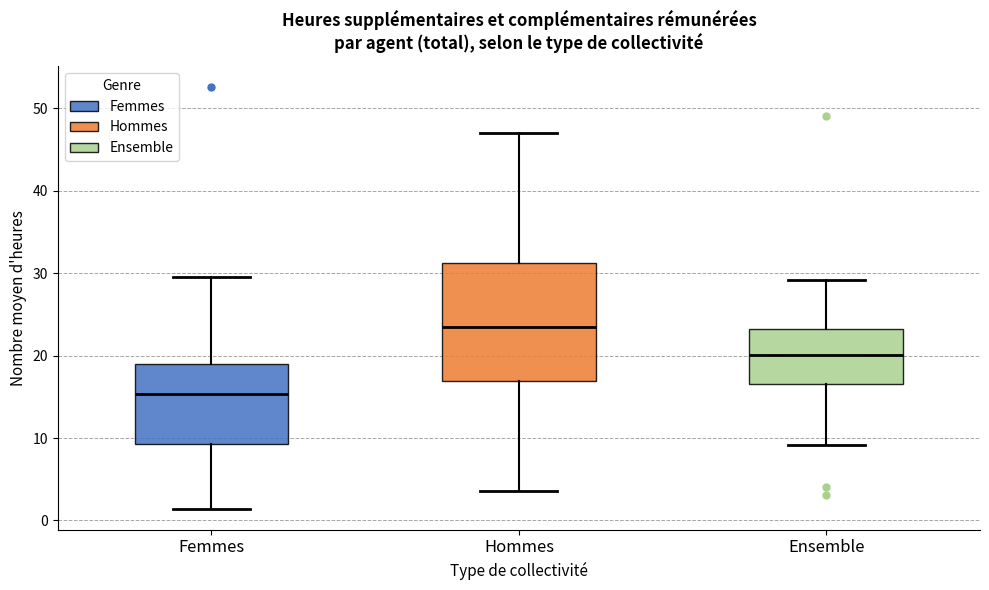

Comparing the boxes themselves (not the whiskers), which one is the tallest?

Hommes